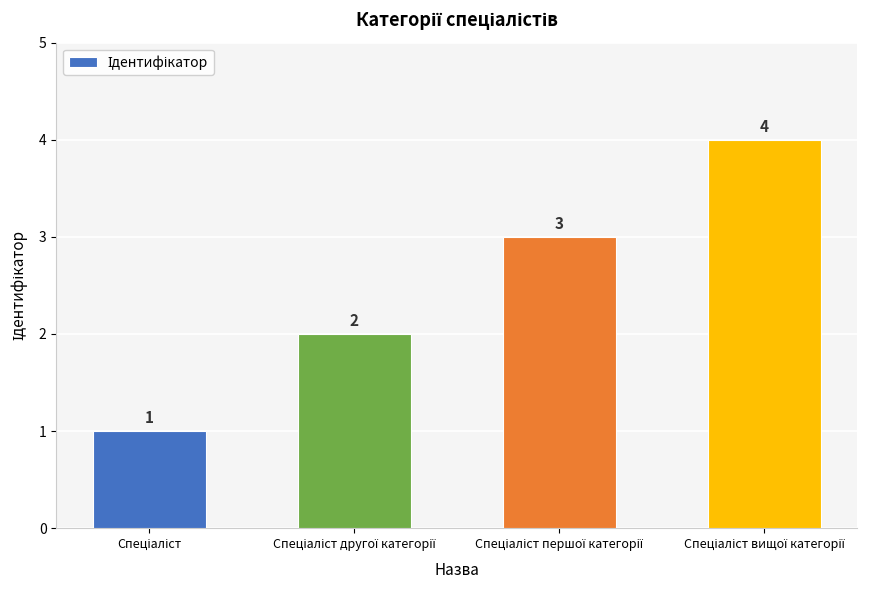

What is the difference between the maximum and minimum values?

3